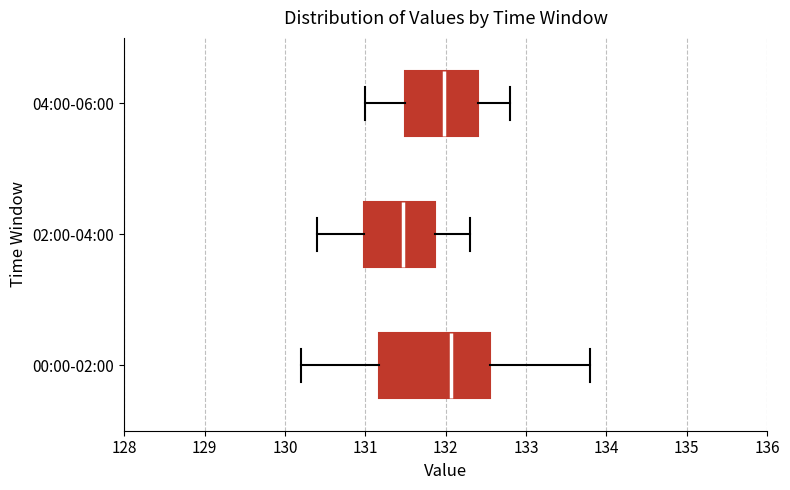

Which box is the widest, from its left edge to its right edge?

00:00-02:00